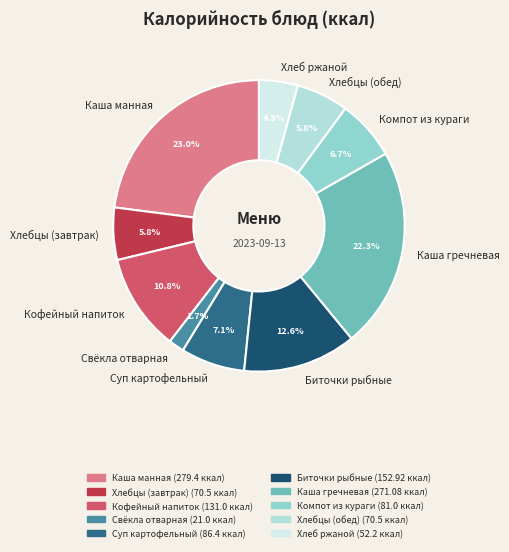

Which slice is the smallest?

Свёкла отварная